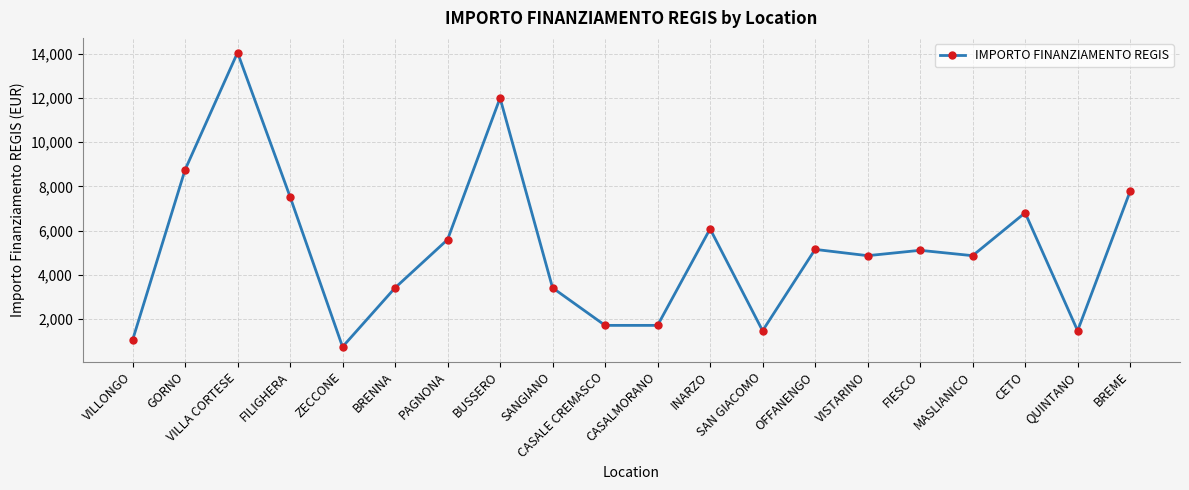

Approximately how many times larger is the value at INARZO compared to FILIGHERA?

0.8